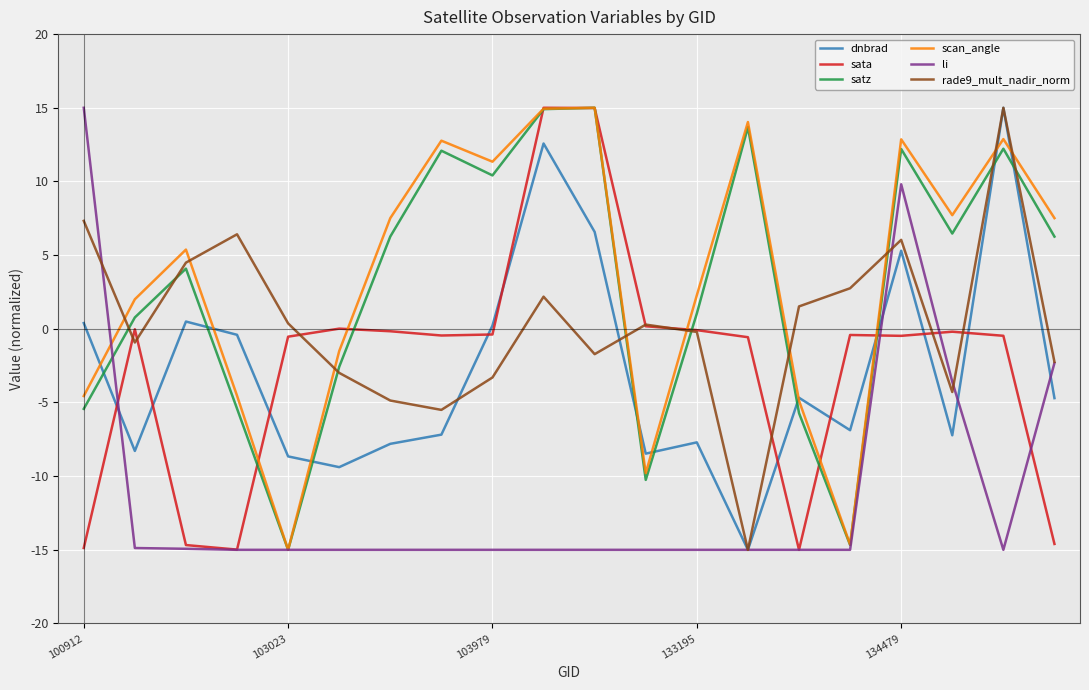

After their last crossing, which series has the higher values: satz or dnbrad?

satz